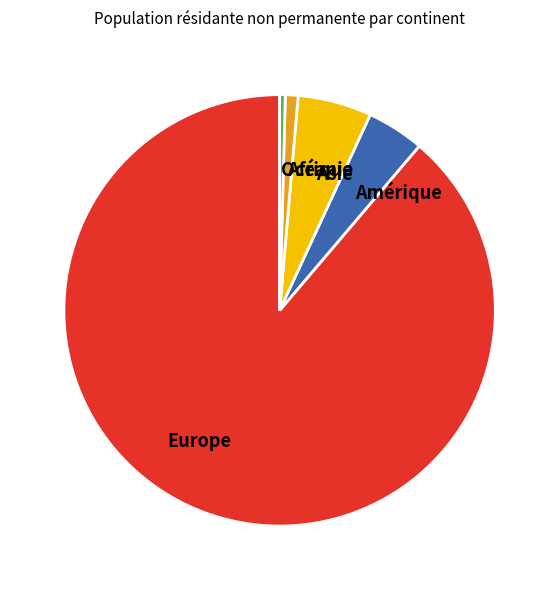

The Afrique slice represents 1% of the pie. True or false?

True